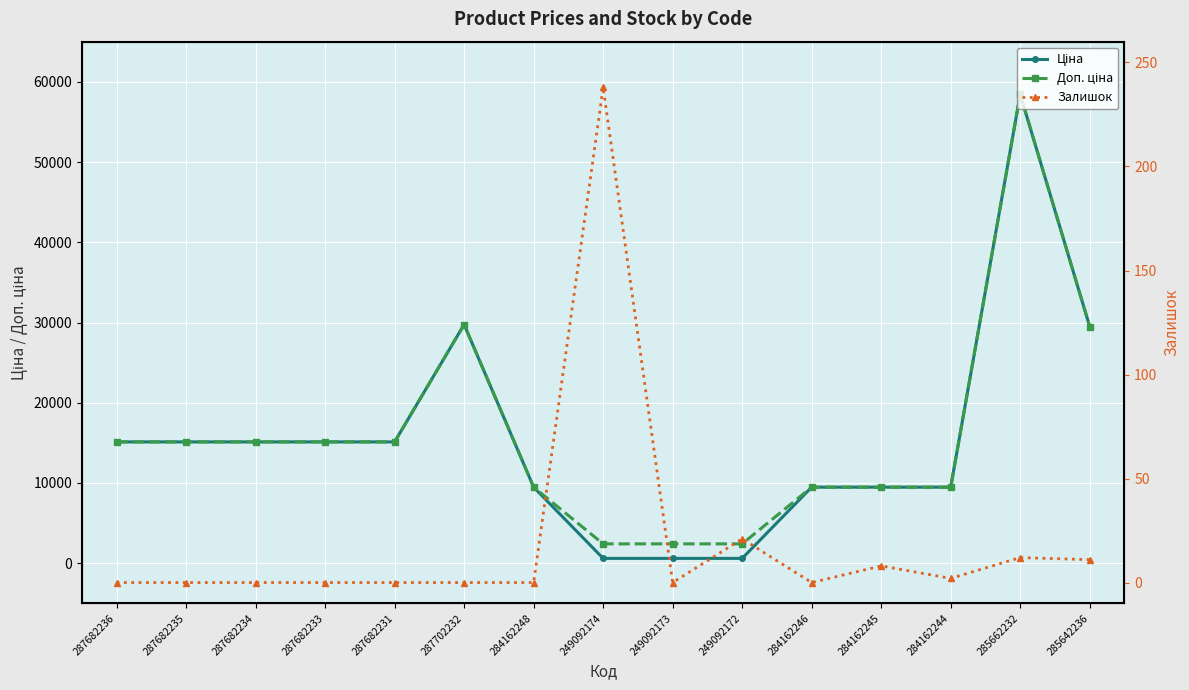

Reading right to left, what are all the values shown in this chart?

Ціна: 29491.5	58426.5	9480.1	9480.1	9480.1	603.7	603.7	603.7	9480.1	29747.2	15120.0	15120.0	15120.0	15120.0	15120.0
Доп. ціна: 29491.5	58426.5	9480.1	9480.1	9480.1	2414.8	2414.8	2414.8	9480.1	29747.2	15120.0	15120.0	15120.0	15120.0	15120.0
Залишок: 11.0	12.0	2.0	8.0	0.0	21.0	0.0	238.0	0.0	0.0	0.0	0.0	0.0	0.0	0.0